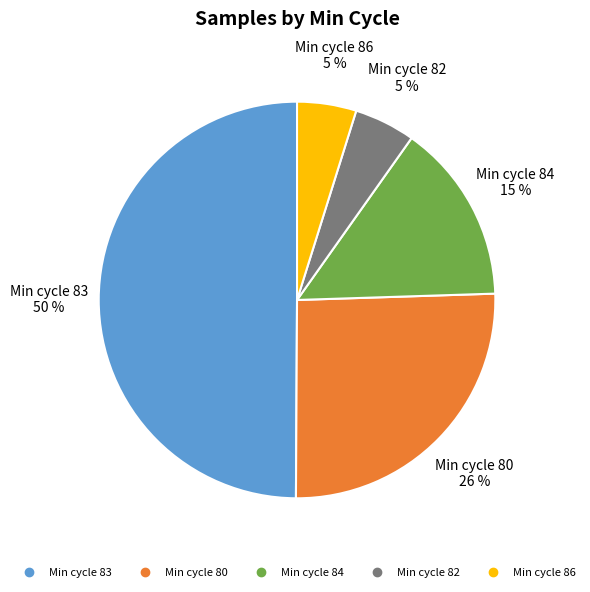

To the nearest percent, what is the difference between the largest and smallest slice percentages?

45%